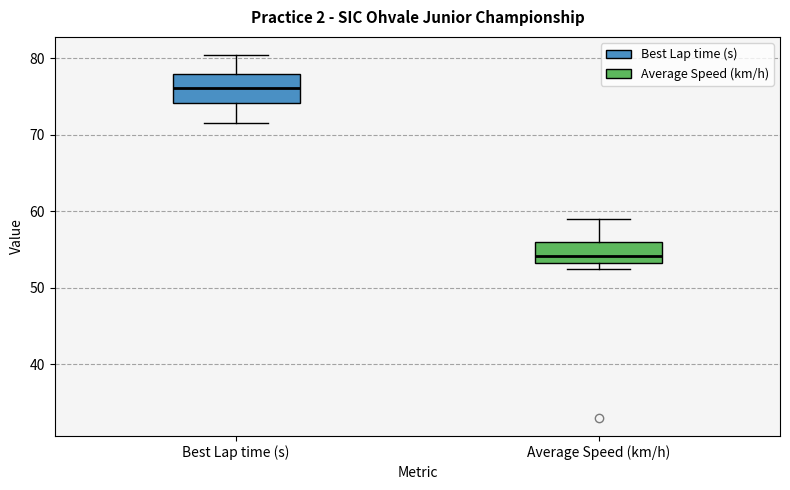

Reading left to right, transcribe this box plot: for each box, give where its median line is, the range the box spans, and where its two whiskers end, as read against the y-axis. The values are not printed on the chart, so give them approximately, as read against the axis.

Best Lap time (s): median 76, box 74 to 78, whiskers 72 to 80
Average Speed (km/h): median 54, box 53 to 56, whiskers 52 to 59